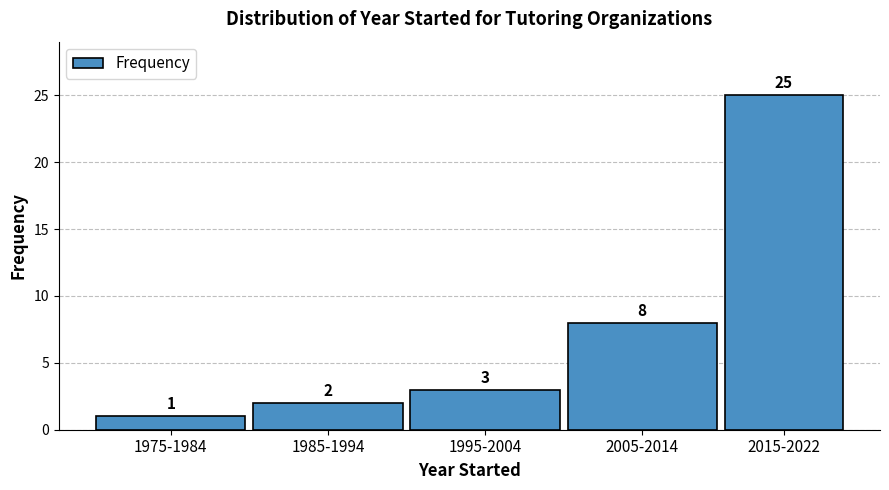

Reading left to right, what are all the values shown in this chart?

1	2	3	8	25